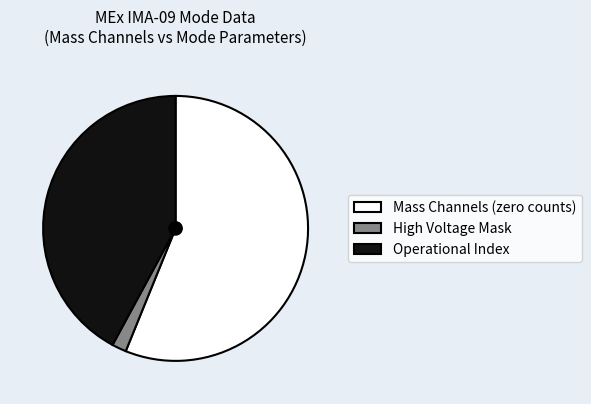

True or false: Operational Index accounts for 48% of the total.

False